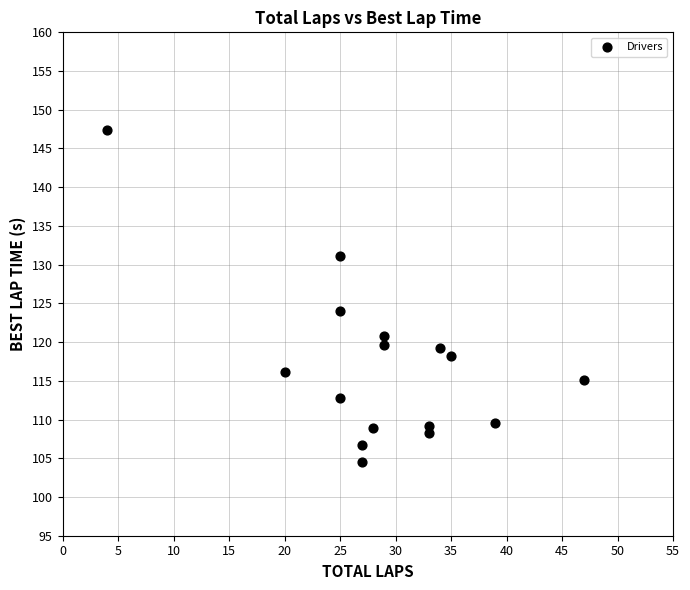

What Y value in the scatter plot is closest to 125?

124.0